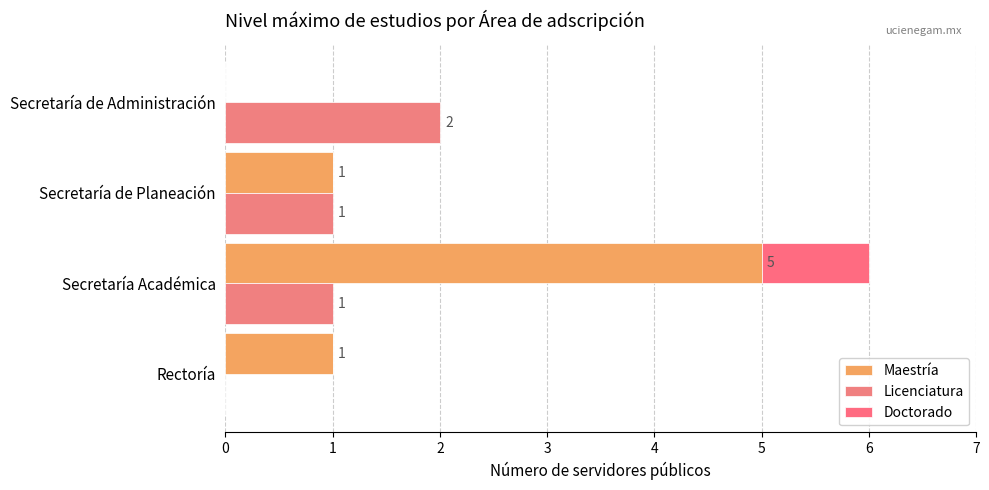

Is it true that Maestría equals 1 at Rectoría?

True